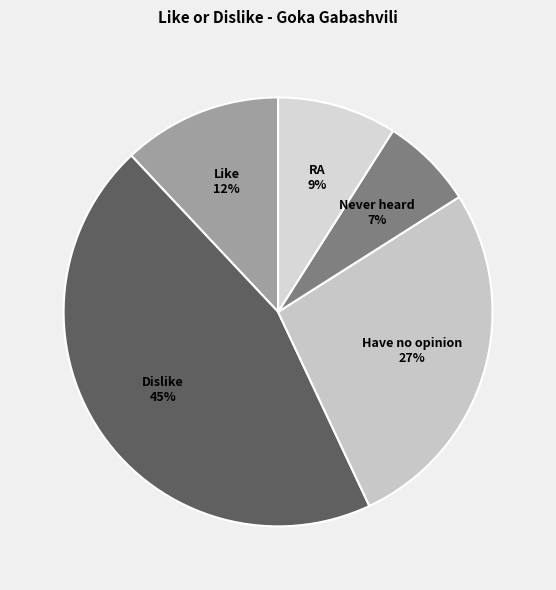

Combined, do Have no opinion and Like account for over 50%?

No